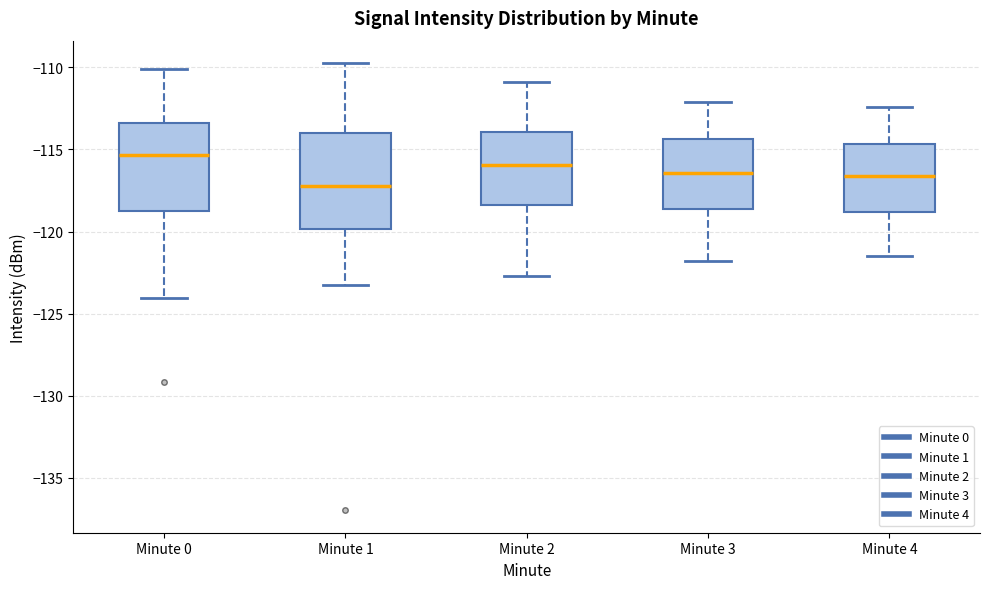

Reading left to right, read every box against the y-axis: the position of its median line, the range the box covers, and the ends of its whiskers. The values are not printed on the chart, so give them approximately, as read against the axis.

Minute 0: median -115.5, box -119.0 to -113.5, whiskers -124.0 to -110.0
Minute 1: median -117.0, box -120.0 to -114.0, whiskers -123.5 to -109.5
Minute 2: median -116.0, box -118.5 to -114.0, whiskers -122.5 to -111.0
Minute 3: median -116.5, box -118.5 to -114.5, whiskers -122.0 to -112.0
Minute 4: median -116.5, box -119.0 to -114.5, whiskers -121.5 to -112.5